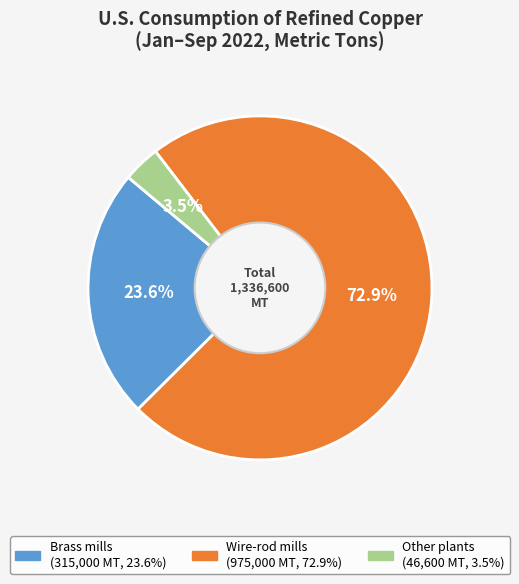

How many slices are in this pie chart?

3